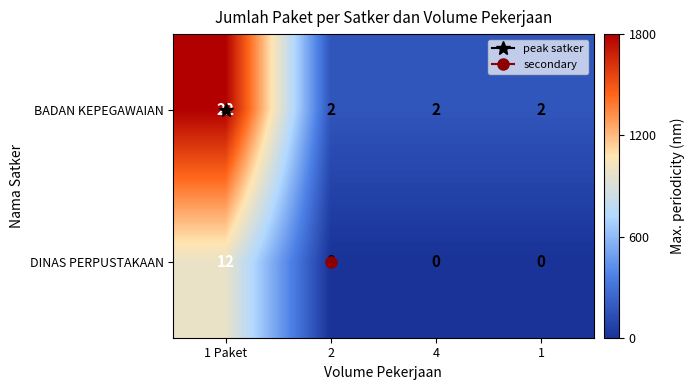

Rank the series at 1 from highest to lowest value.

BADAN KEPEGAWAIAN, DINAS PERPUSTAKAAN